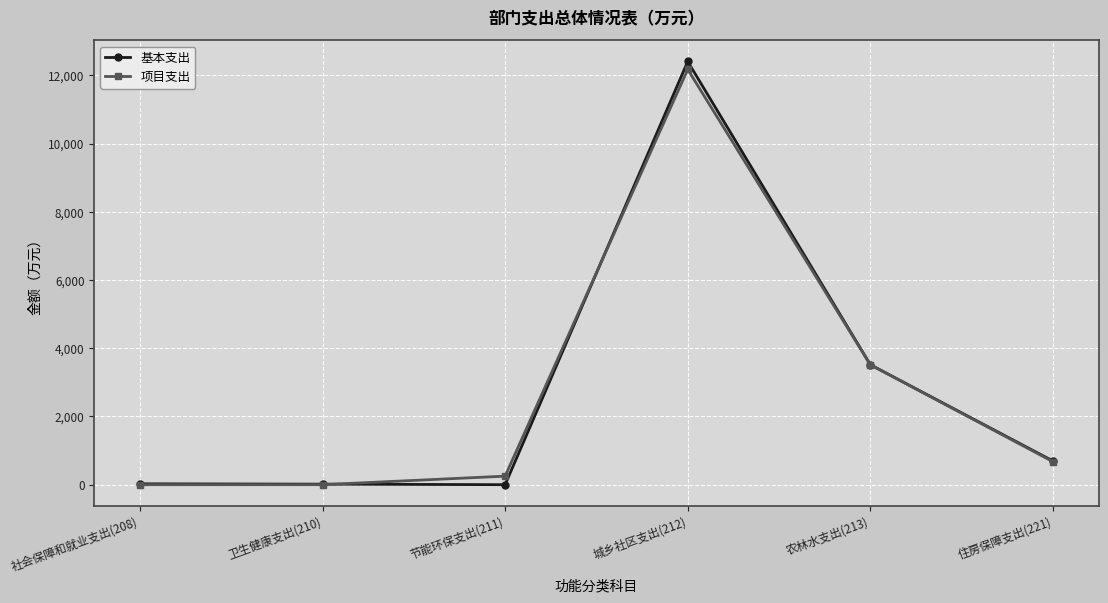

At which label is 项目支出 closest to 6088?

农林水支出(213)